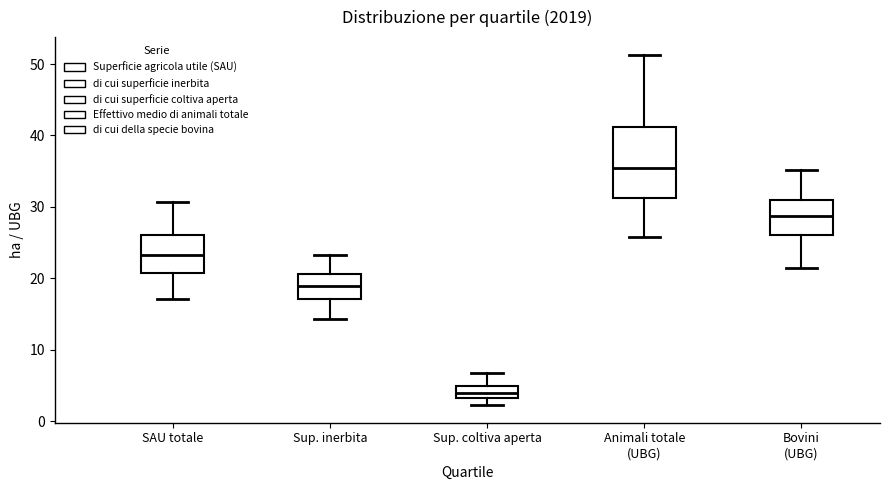

Where does the upper whisker of the box for Sup. inerbita end on the y-axis? The values are not printed on the chart, so give them approximately, as read against the axis.

23